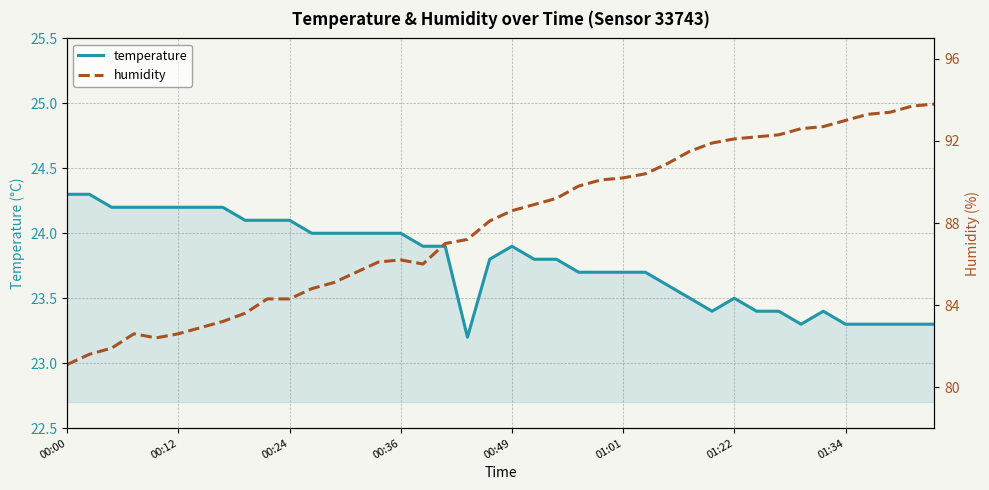

Reading left to right, list all the values displayed in this chart.

temperature: 24.3	24.3	24.2	24.2	24.2	24.2	24.2	24.2	24.1	24.1	24.1	24.0	24.0	24.0	24.0	24.0	23.9	23.9	23.2	23.8	23.9	23.8	23.8	23.7	23.7	23.7	23.7	23.6	23.5	23.4	23.5	23.4	23.4	23.3	23.4	23.3	23.3	23.3	23.3	23.3
humidity: 81.1	81.6	81.9	82.6	82.4	82.6	82.9	83.2	83.6	84.3	84.3	84.8	85.1	85.6	86.1	86.2	86.0	87.0	87.2	88.1	88.6	88.9	89.2	89.8	90.1	90.2	90.4	90.9	91.5	91.9	92.1	92.2	92.3	92.6	92.7	93.0	93.3	93.4	93.7	93.8